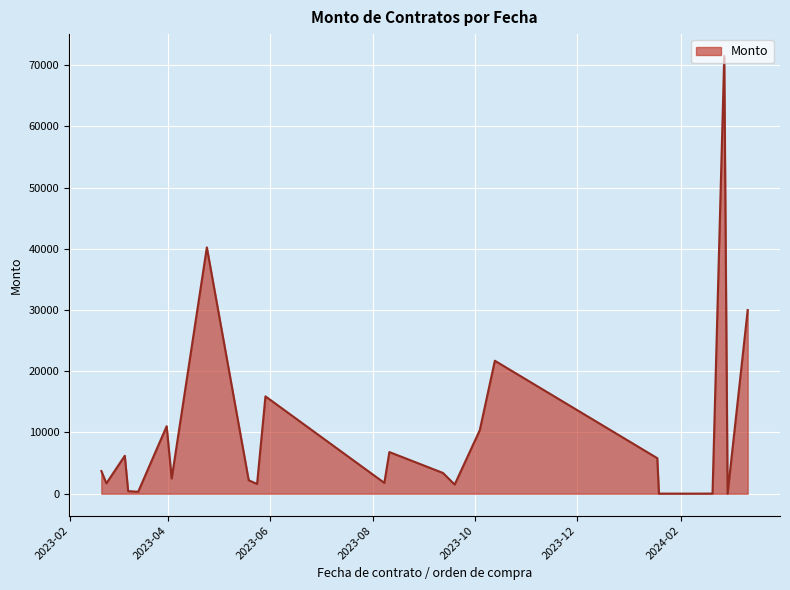

What is the greatest value displayed?

71500.0